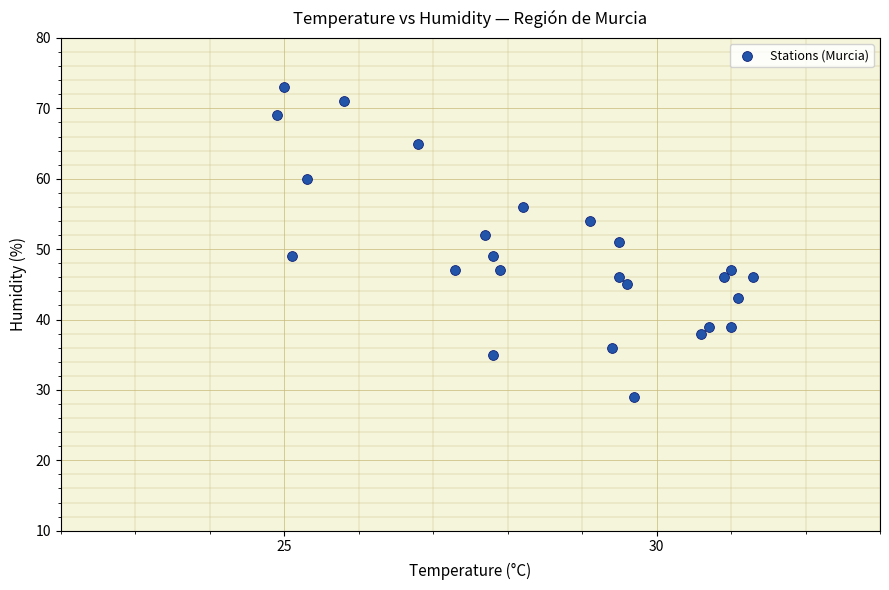

What is the range of Y values (max minus min)?

44